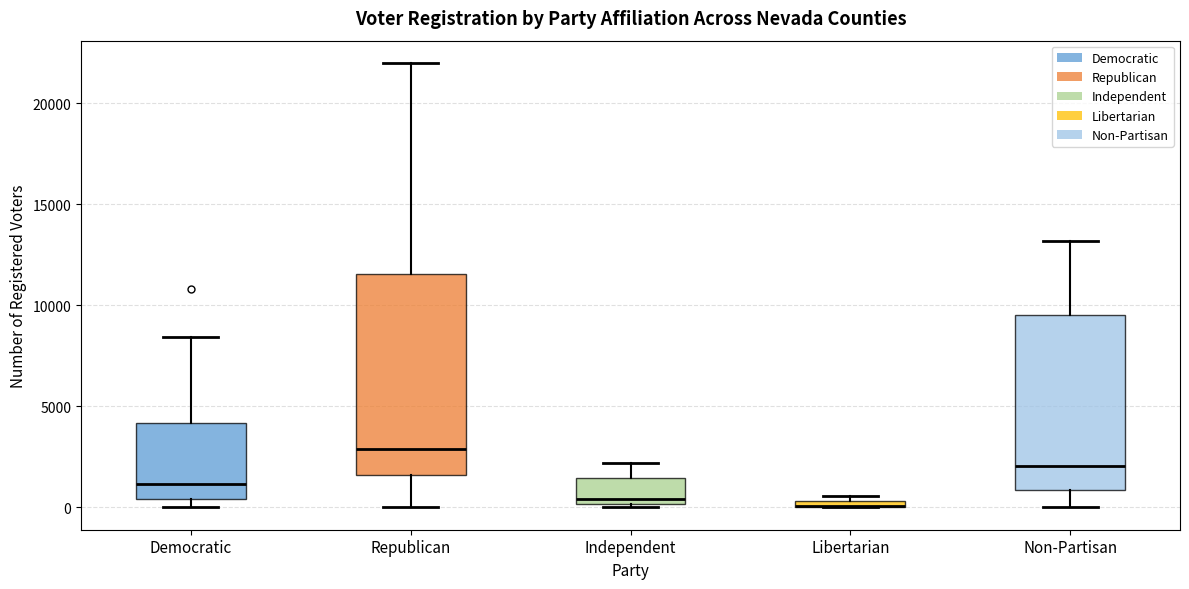

Which box is the tallest, from its lower edge to its upper edge?

Republican